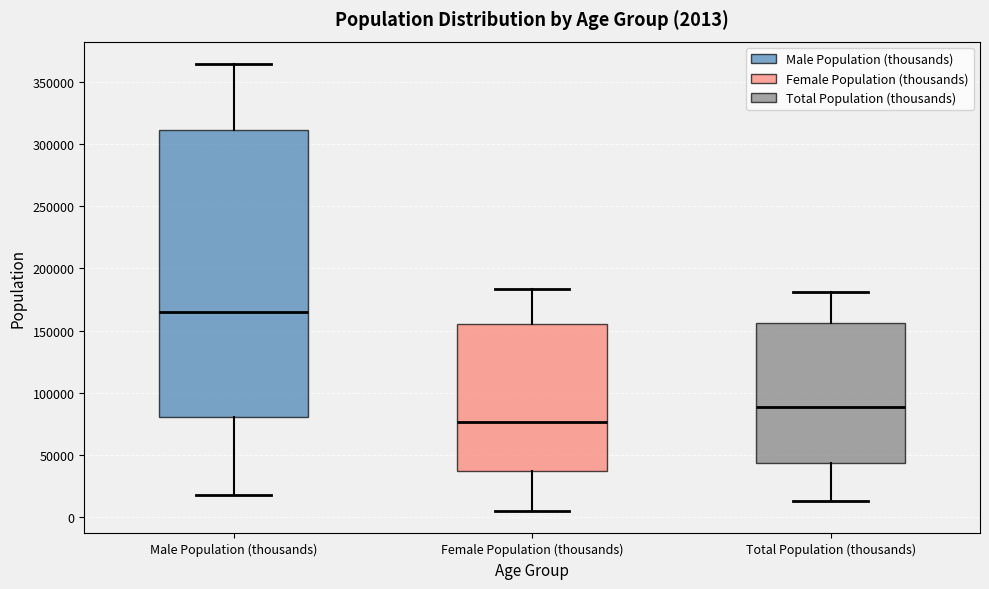

Which box's median line is the highest?

Male Population (thousands)